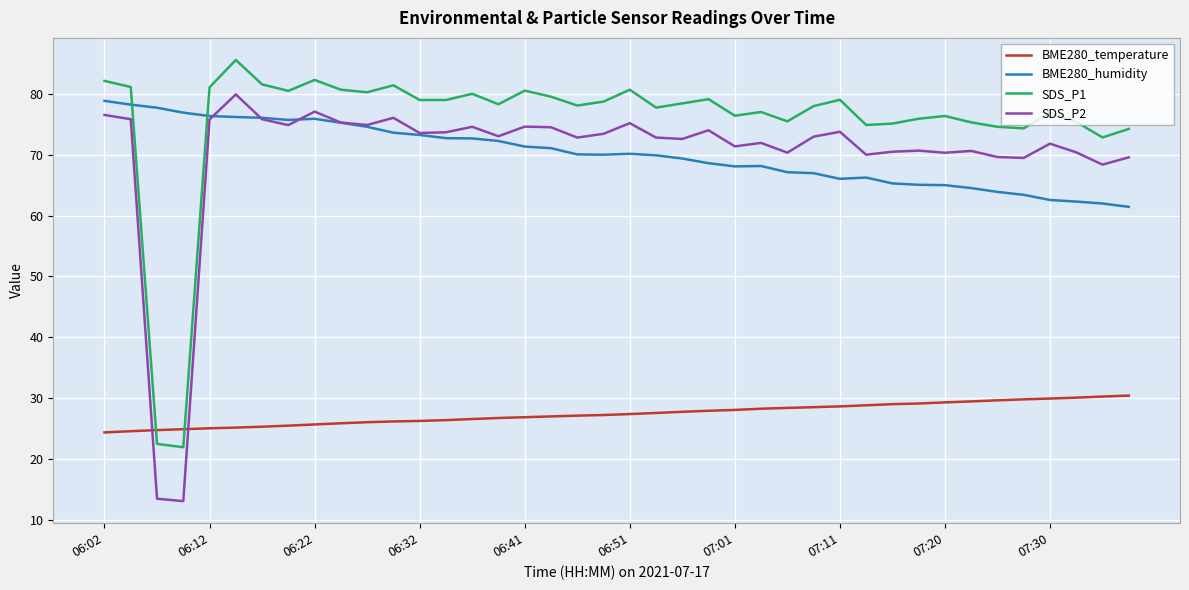

Which series has the widest spread of values?

SDS_P2